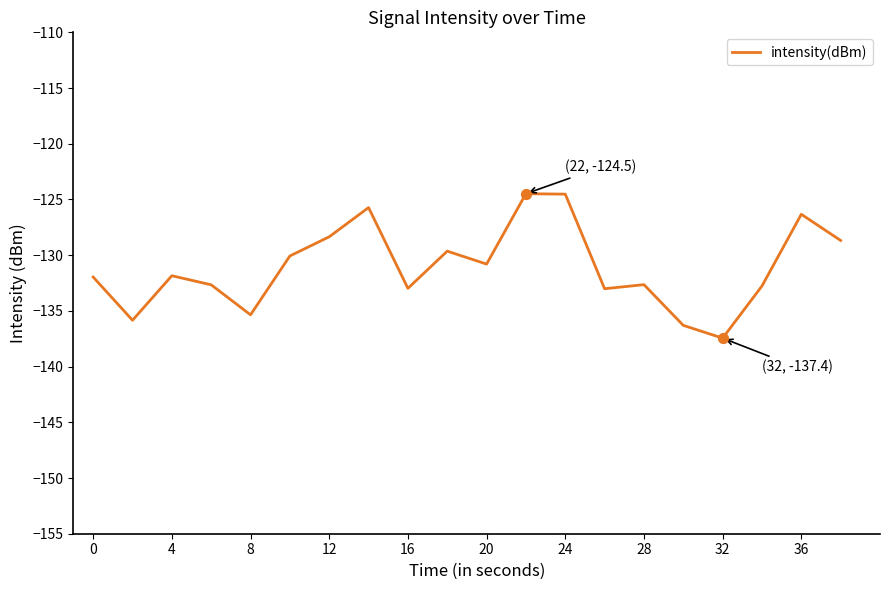

What is the difference between the maximum and minimum values?

13.0